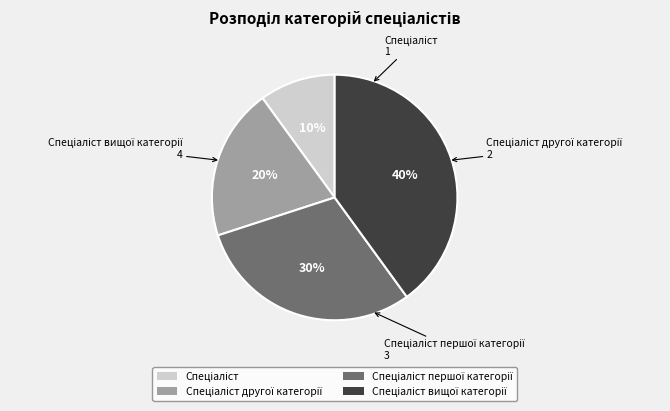

Is there any slice that represents more than half of the pie?

No